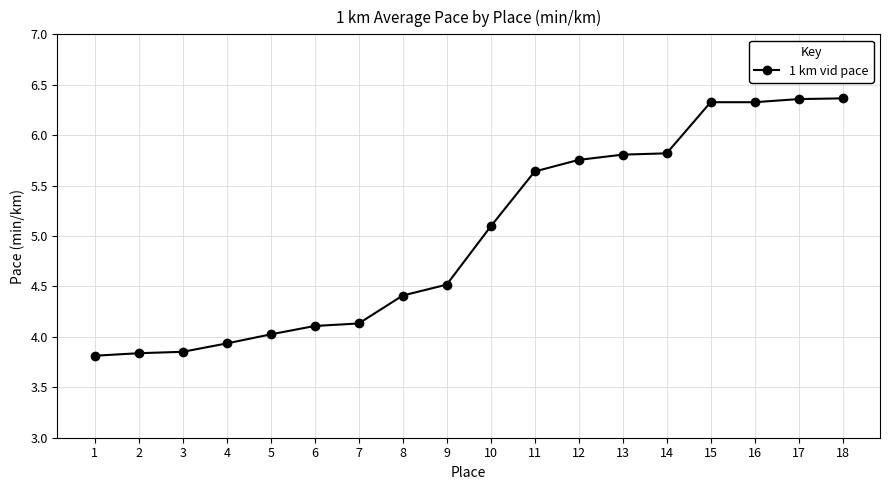

How many series are shown in this chart?

1